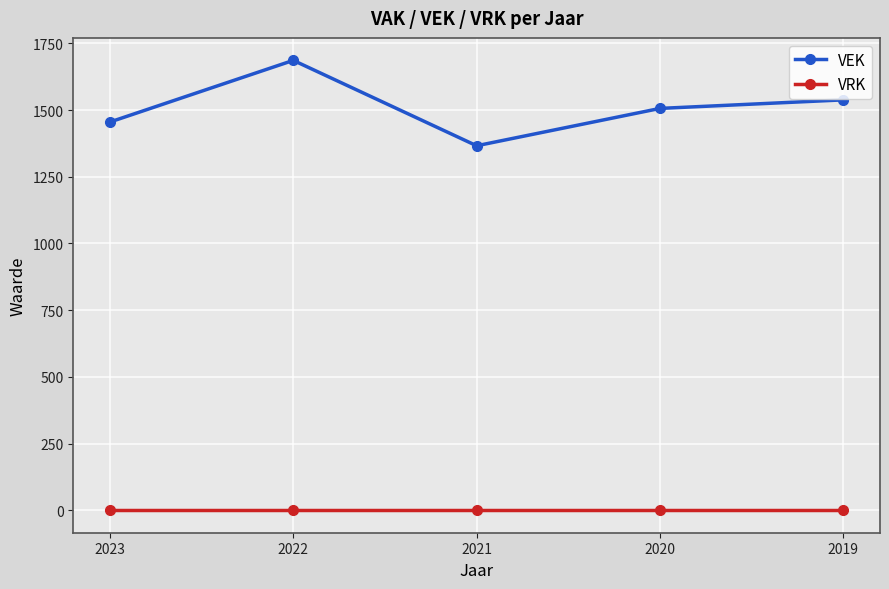

The value of VRK at 2022 is 0. True or false?

True